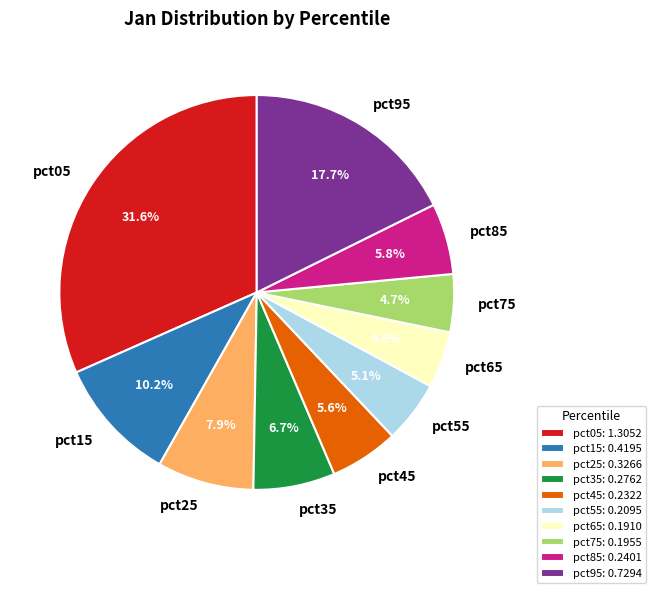

What is the largest slice in the pie chart?

pct05